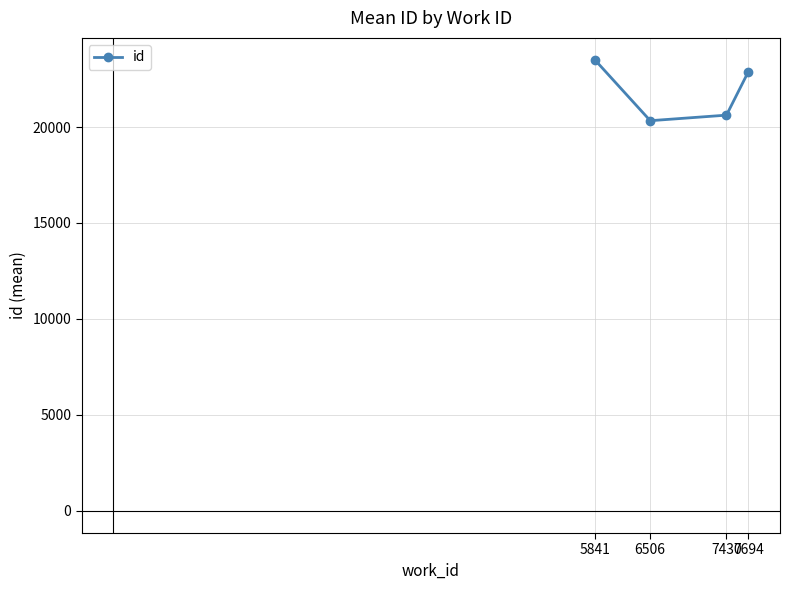

Reading left to right, what are all the values shown in this chart?

23476.0	20331.0	20621.0	22876.5